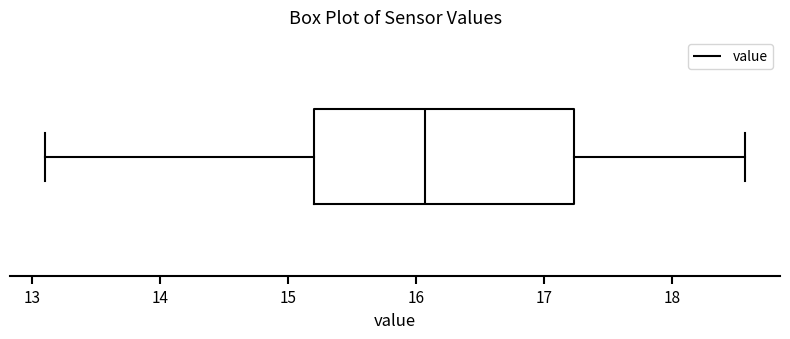

Where is the right edge of the box on the x-axis? The values are not printed on the chart, so give them approximately, as read against the axis.

17.2